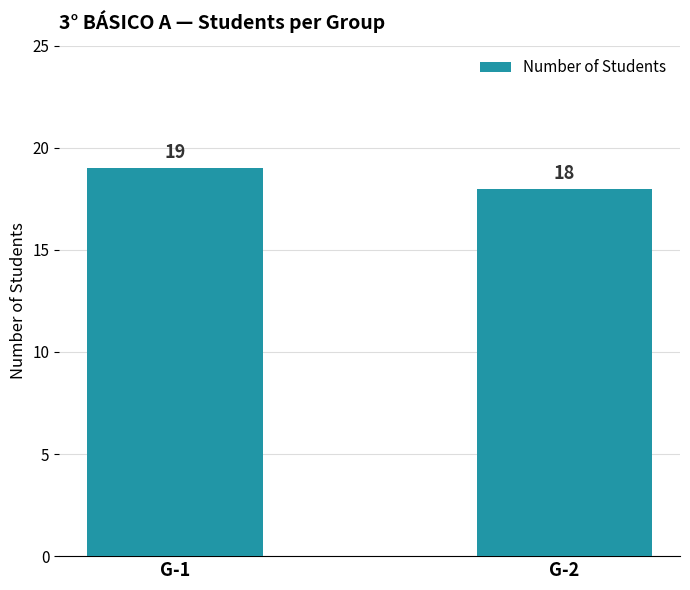

List the labels in order of value, smallest first.

G-2, G-1